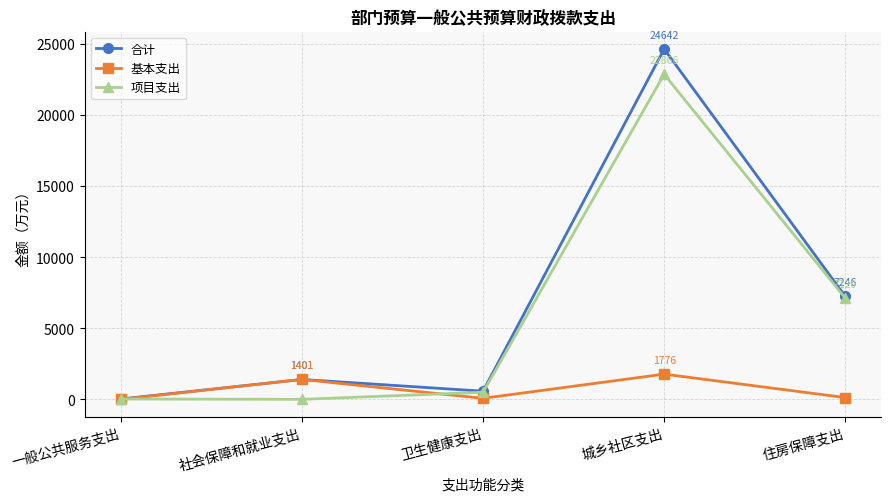

The 项目支出 series shows 22866.4 at 城乡社区支出. True or false?

True